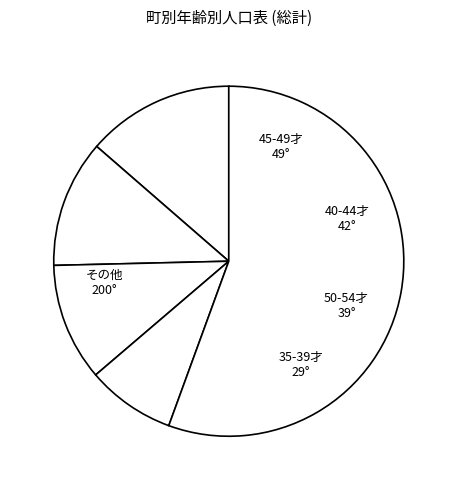

Is 35-39才 the majority of the pie?

No